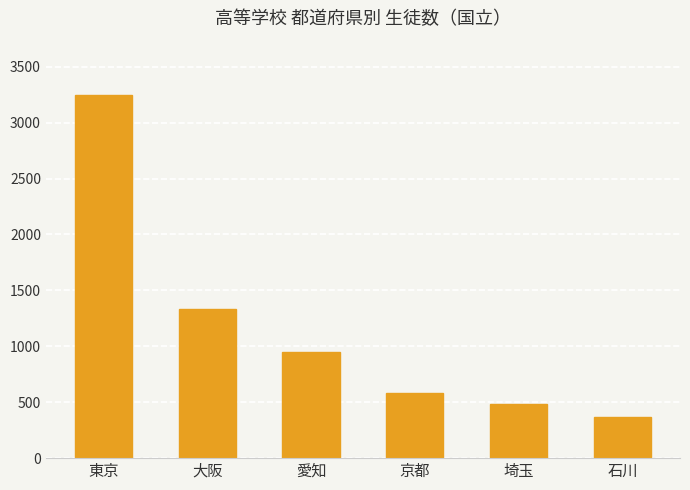

Rank the categories by value from lowest to highest.

石川, 埼玉, 京都, 愛知, 大阪, 東京